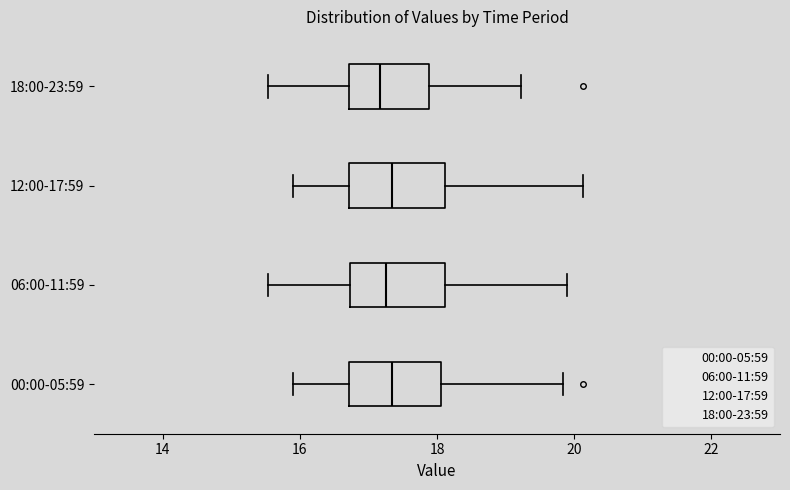

Reading bottom to top, read every box against the x-axis: the position of its median line, the range the box covers, and the ends of its whiskers. The values are not printed on the chart, so give them approximately, as read against the axis.

00:00-05:59: median 17.4, box 16.8 to 18.0, whiskers 16.0 to 19.8
06:00-11:59: median 17.2, box 16.8 to 18.2, whiskers 15.6 to 20.0
12:00-17:59: median 17.4, box 16.8 to 18.2, whiskers 16.0 to 20.2
18:00-23:59: median 17.2, box 16.8 to 17.8, whiskers 15.6 to 19.2